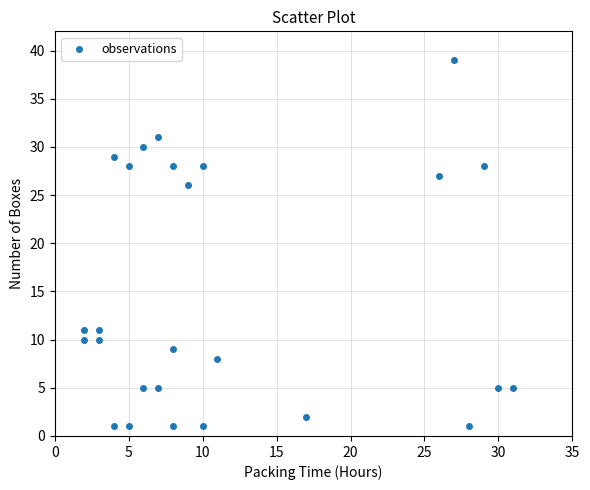

What Y value in the scatter plot is closest to 20?

26